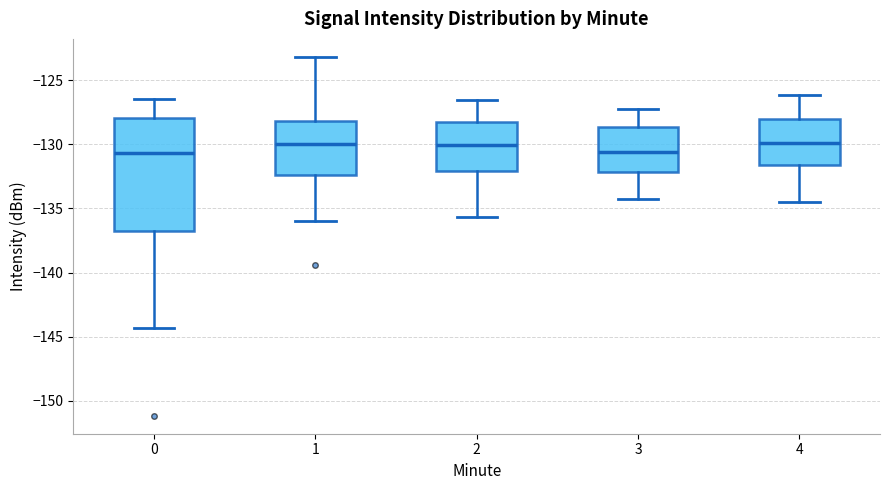

Comparing the boxes themselves (not the whiskers), which one is the tallest?

0